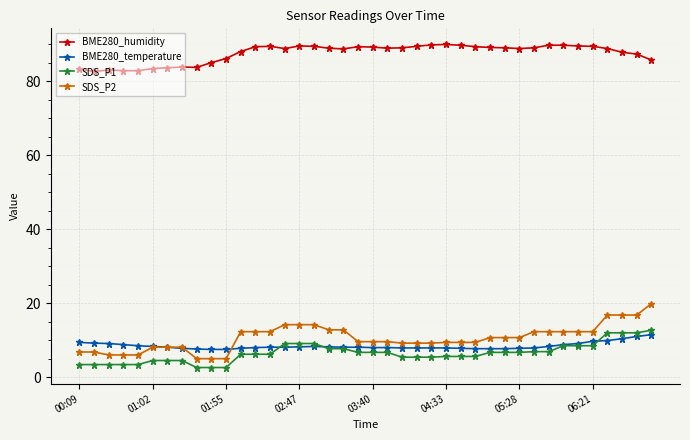

What is the greatest value displayed?

90.0